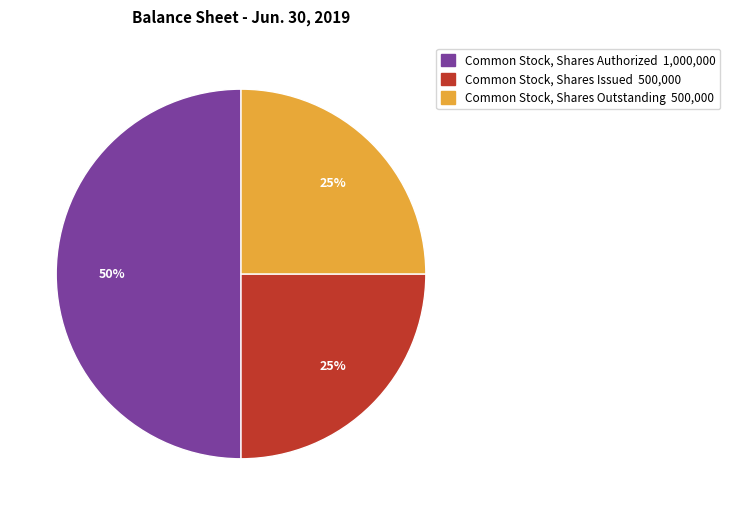

Which has a higher value, Common Stock, Shares Authorized or Common Stock, Shares Outstanding?

Common Stock, Shares Authorized